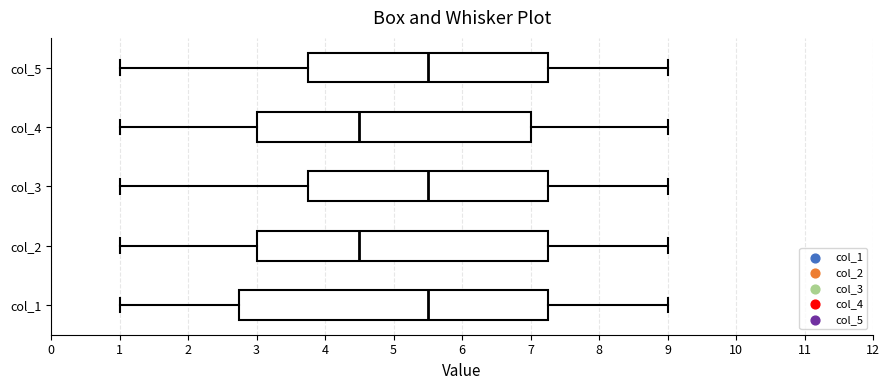

Reading bottom to top, read every box against the x-axis: the position of its median line, the range the box covers, and the ends of its whiskers. The values are not printed on the chart, so give them approximately, as read against the axis.

col_1: median 5.5, box 2.8 to 7.3, whiskers 1.0 to 9.0
col_2: median 4.5, box 3.0 to 7.3, whiskers 1.0 to 9.0
col_3: median 5.5, box 3.8 to 7.3, whiskers 1.0 to 9.0
col_4: median 4.5, box 3.0 to 7.0, whiskers 1.0 to 9.0
col_5: median 5.5, box 3.8 to 7.3, whiskers 1.0 to 9.0